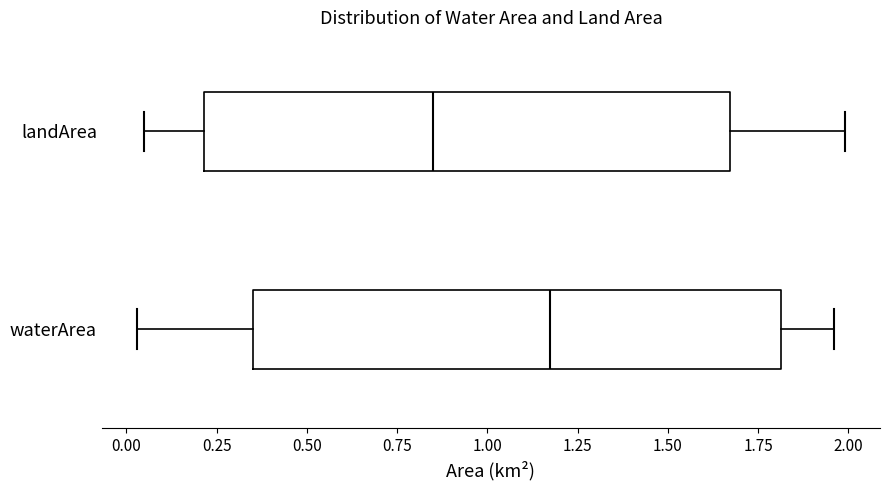

Reading bottom to top, read every box against the x-axis: the position of its median line, the range the box covers, and the ends of its whiskers. The values are not printed on the chart, so give them approximately, as read against the axis.

waterArea: median 1.20, box 0.35 to 1.80, whiskers 0.05 to 1.95
landArea: median 0.85, box 0.20 to 1.65, whiskers 0.05 to 2.00